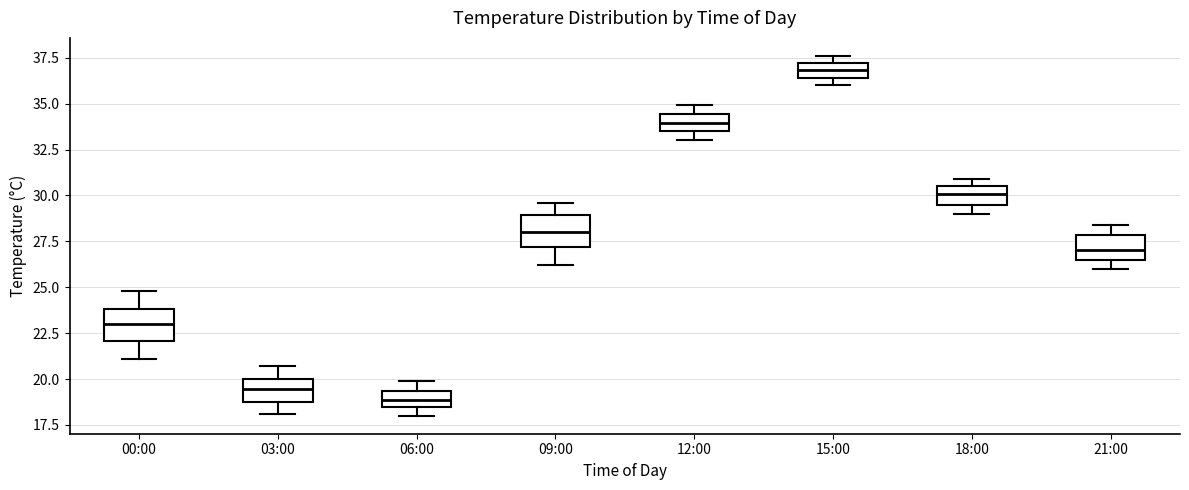

Reading left to right, read every box against the y-axis: the position of its median line, the range the box covers, and the ends of its whiskers. The values are not printed on the chart, so give them approximately, as read against the axis.

00:00: median 23.0, box 22.0 to 24.0, whiskers 21.0 to 25.0
03:00: median 19.5, box 19.0 to 20.0, whiskers 18.0 to 20.5
06:00: median 19.0, box 18.5 to 19.5, whiskers 18.0 to 20.0
09:00: median 28.0, box 27.0 to 29.0, whiskers 26.0 to 29.5
12:00: median 34.0, box 33.5 to 34.5, whiskers 33.0 to 35.0
15:00: median 37.0 (inside the box), box 36.5 to 37.0, whiskers 36.0 to 37.5
18:00: median 30.0, box 29.5 to 30.5, whiskers 29.0 to 31.0
21:00: median 27.0, box 26.5 to 28.0, whiskers 26.0 to 28.5